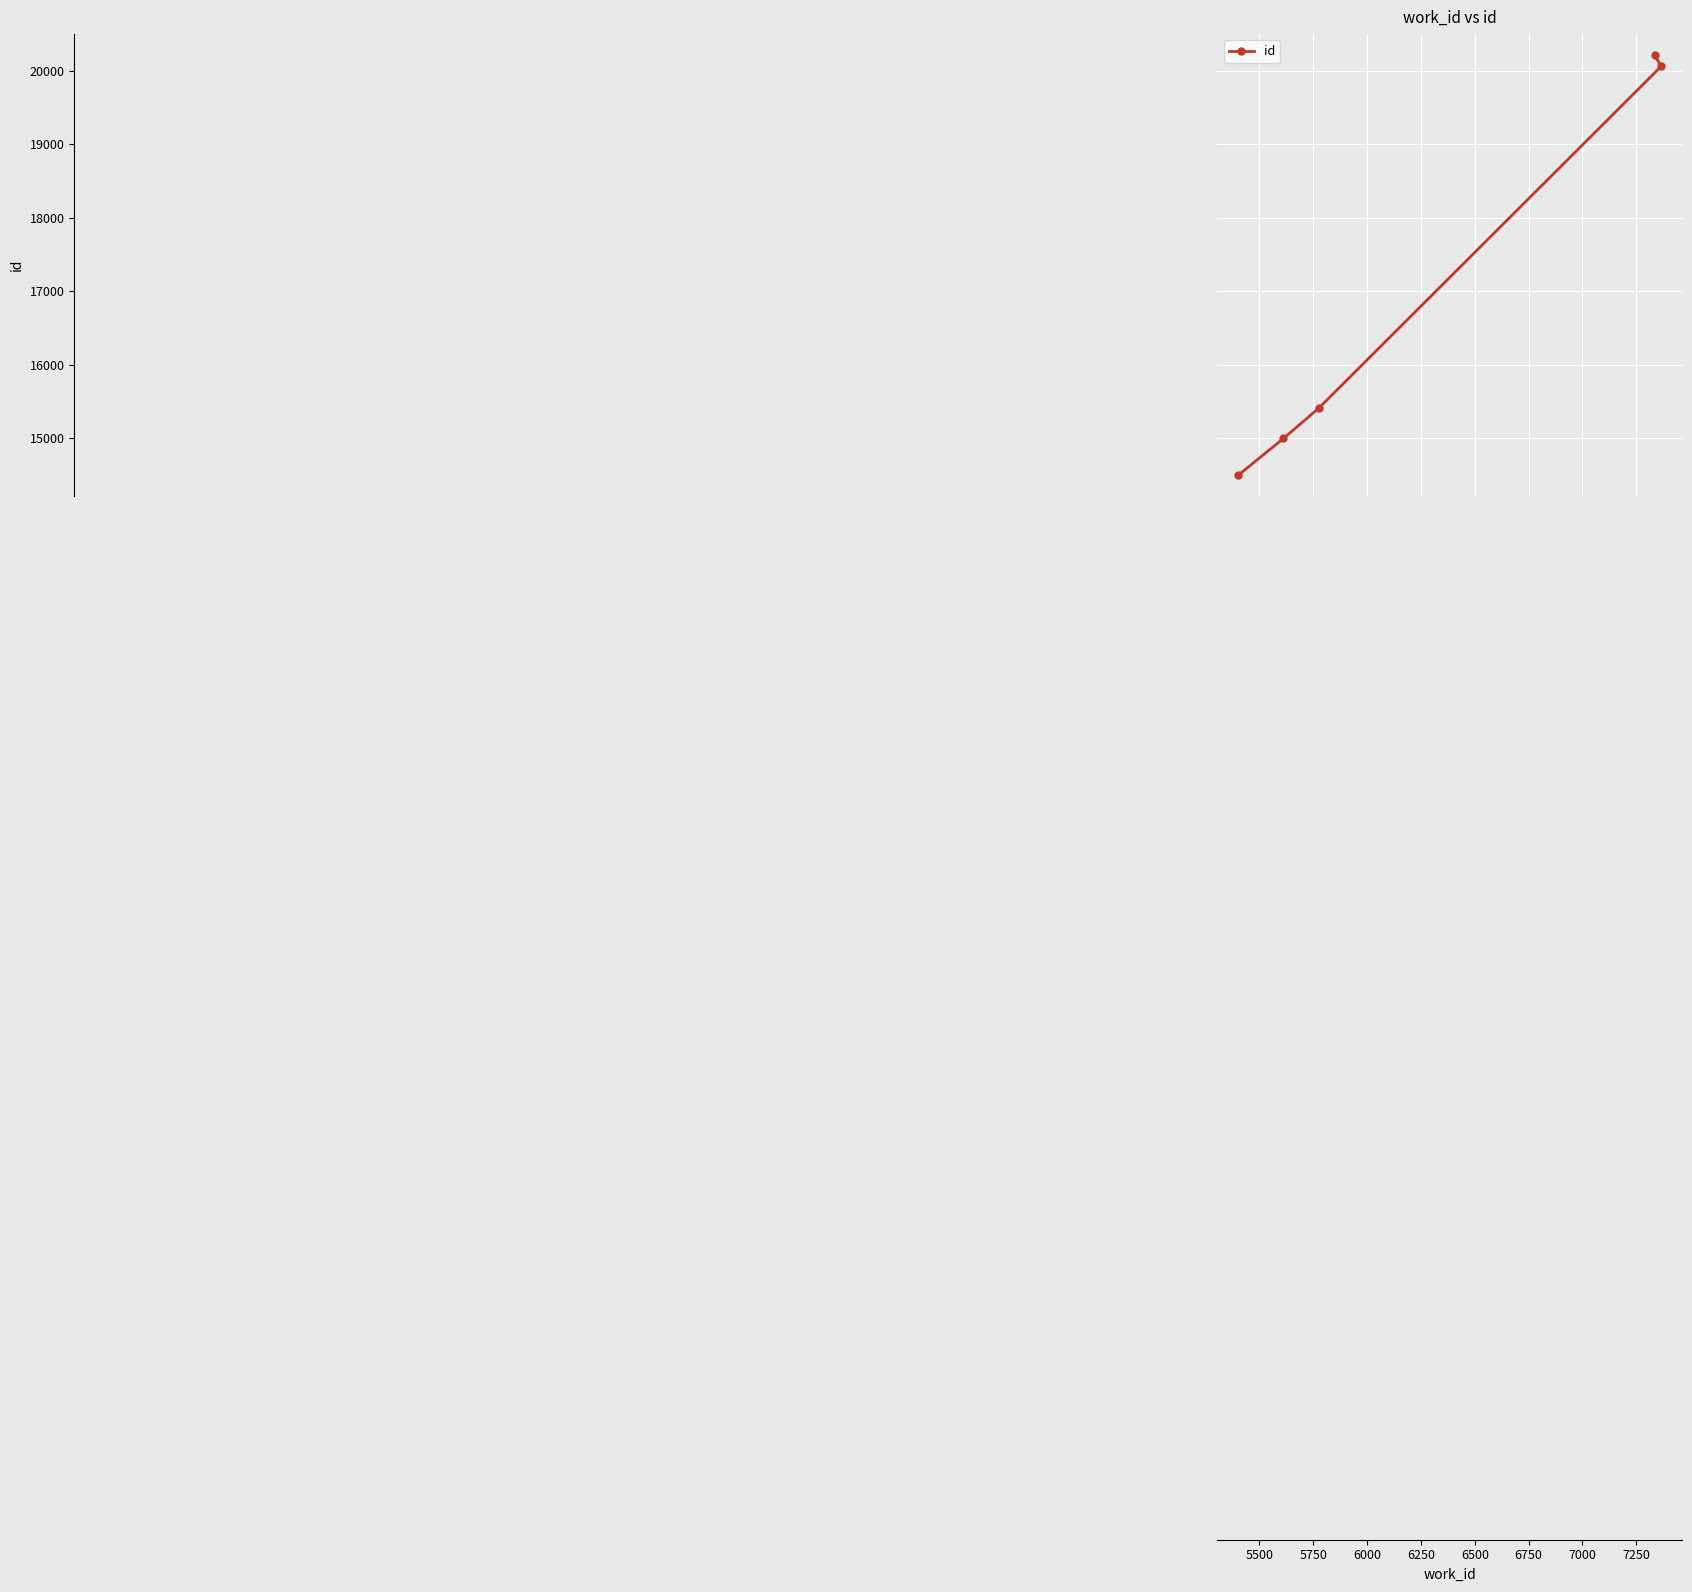

True or false: the data has more than 1 interior local peaks.

False